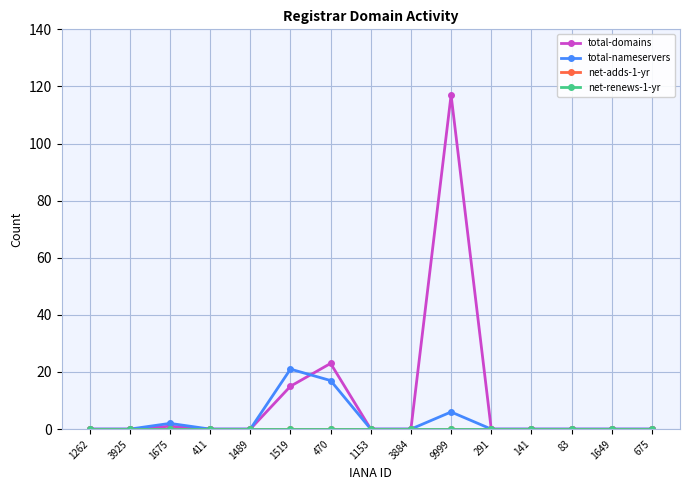

Reading left to right, list all the values displayed in this chart.

total-domains: 0	0	1	0	0	15	23	0	0	117	0	0	0	0	0
total-nameservers: 0	0	2	0	0	21	17	0	0	6	0	0	0	0	0
net-adds-1-yr: 0	0	0	0	0	0	0	0	0	0	0	0	0	0	0
net-renews-1-yr: 0	0	0	0	0	0	0	0	0	0	0	0	0	0	0